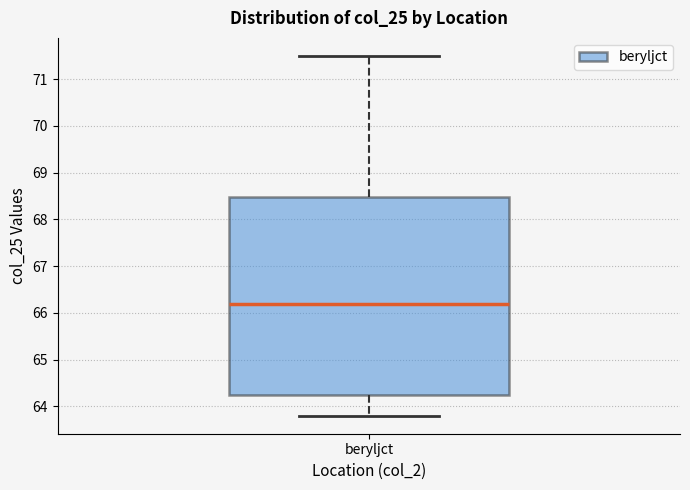

Read this box plot against the y-axis: the position of the median line, the range covered by the box, and the ends of both whiskers. The values are not printed on the chart, so give them approximately, as read against the axis.

median 66.2, box 64.3 to 68.5, whiskers 63.8 to 71.5